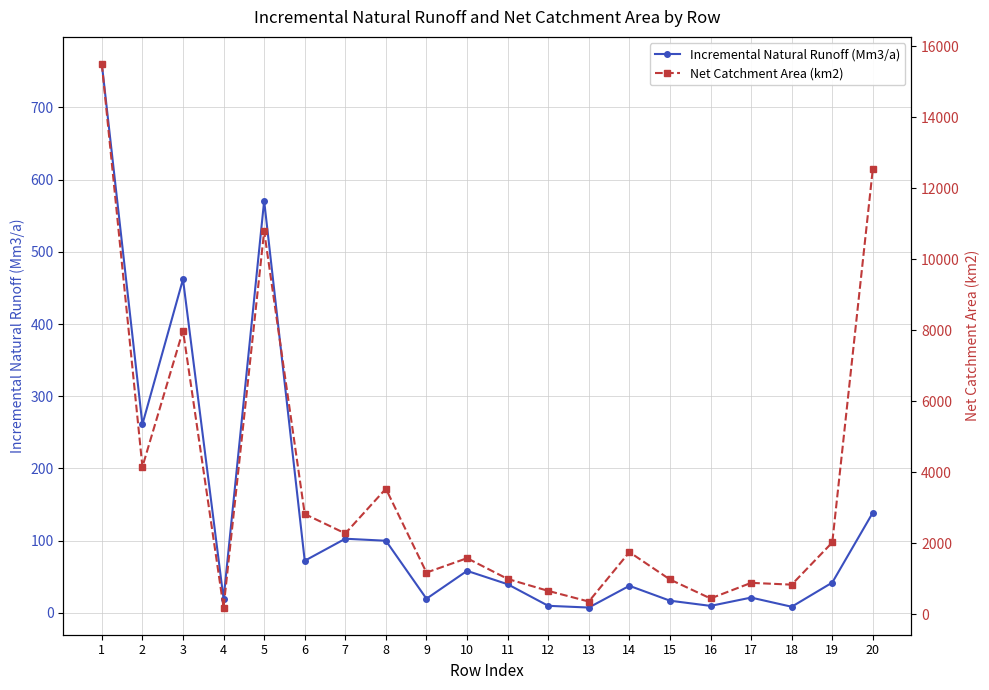

What is the value of the Net Catchment Area (km2) point at the 7th from the left?

2282.0